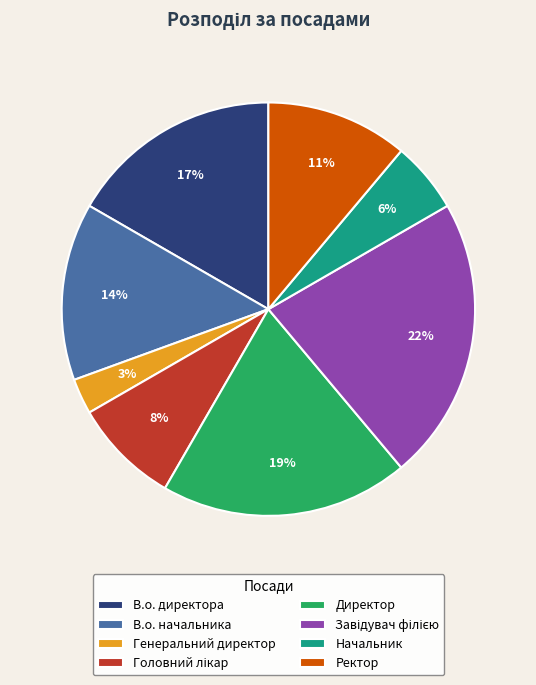

Is there any slice that represents more than half of the pie?

No